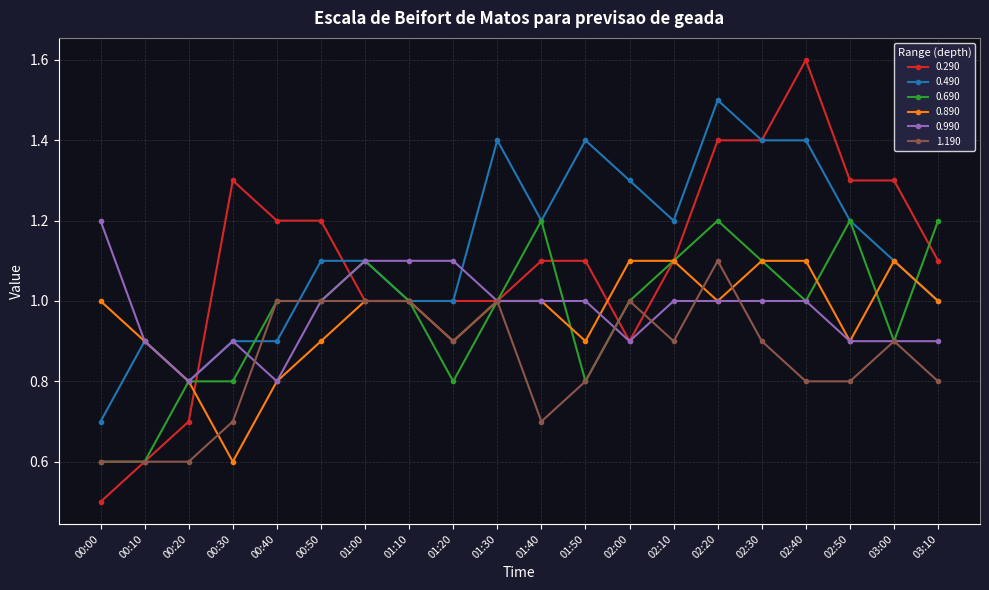

True or false: 0.990 has more than 0 interior local peaks.

True